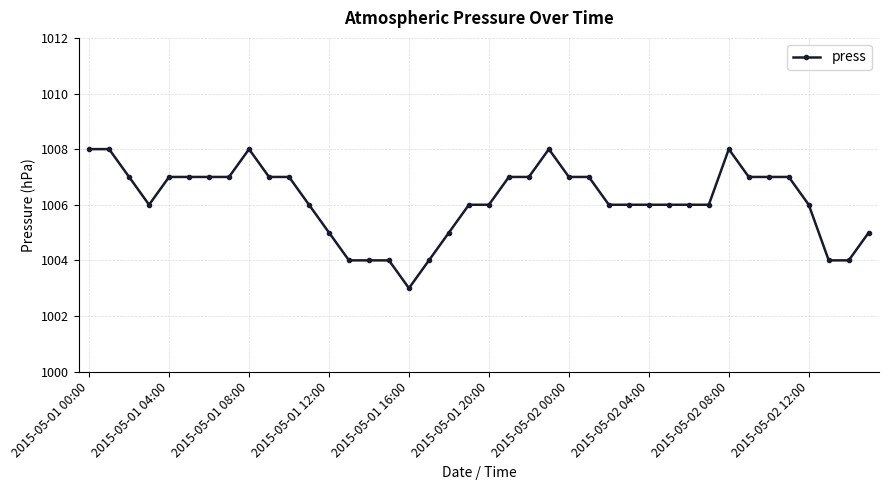

True or false: the data has more than 2 interior local peaks.

True